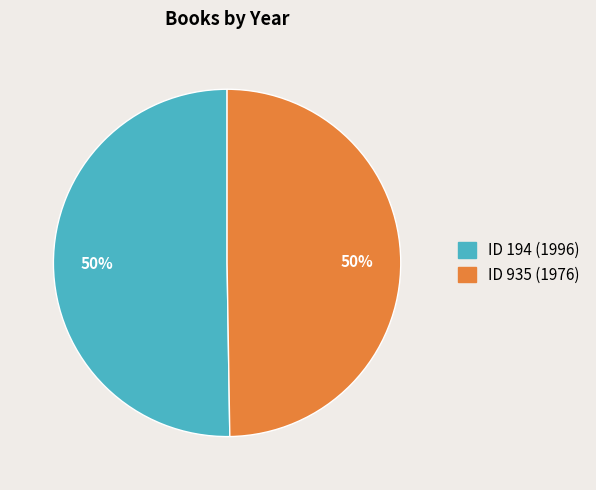

To the nearest percent, what portion does ID 194 (1996) represent?

50%